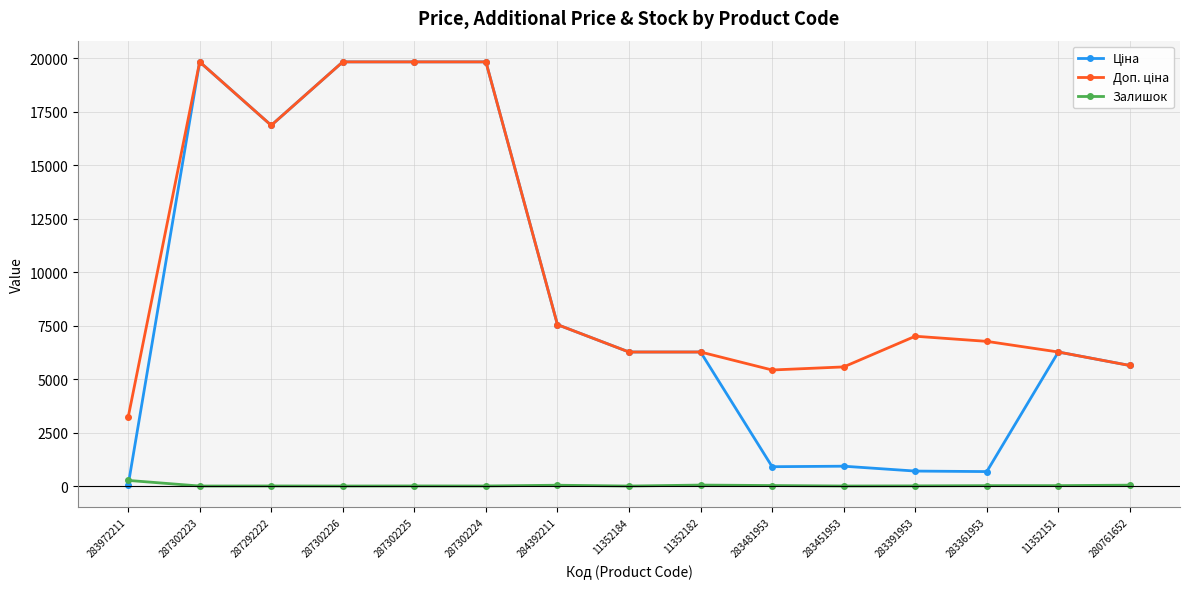

At how many categories does at least one series exceed 14119?

5